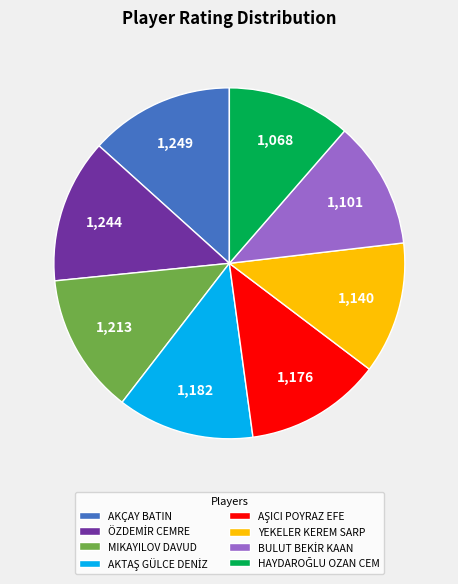

Is there any slice that represents more than half of the pie?

No